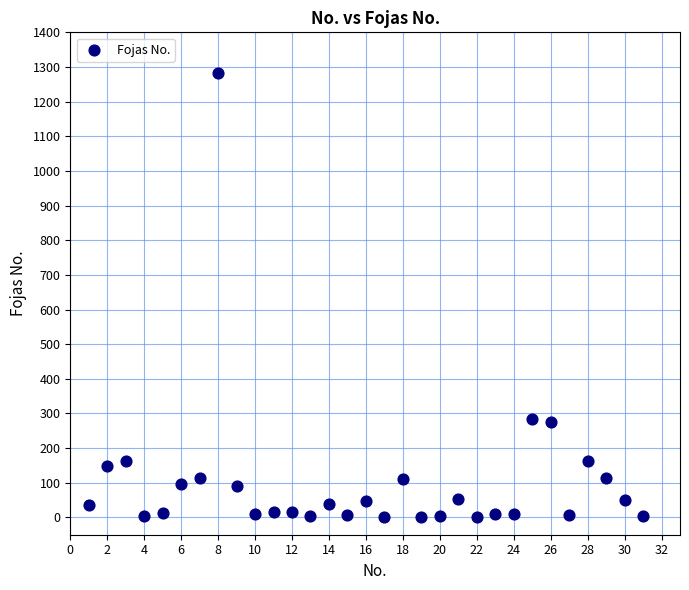

What is the range of Y values (max minus min)?

1282